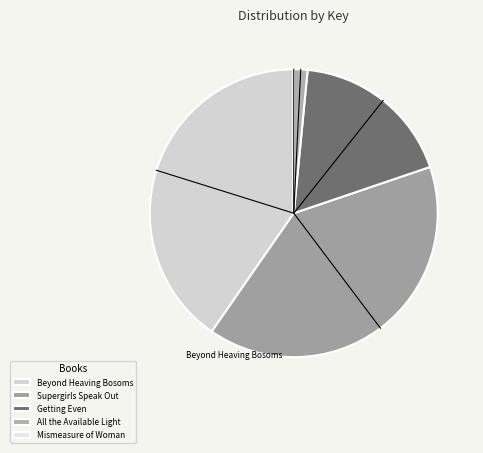

Do All the Available Light and Beyond Heaving Bosoms together represent more than half of the pie?

No